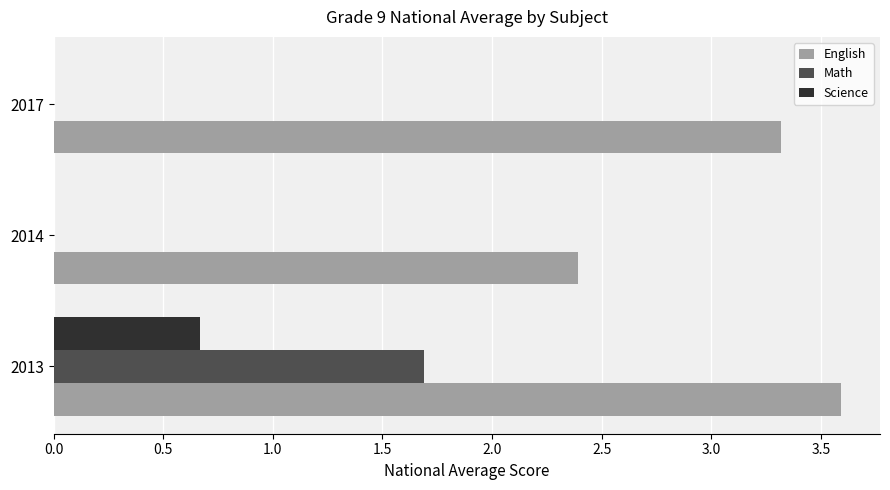

What is the sum of all Math values?

1.7